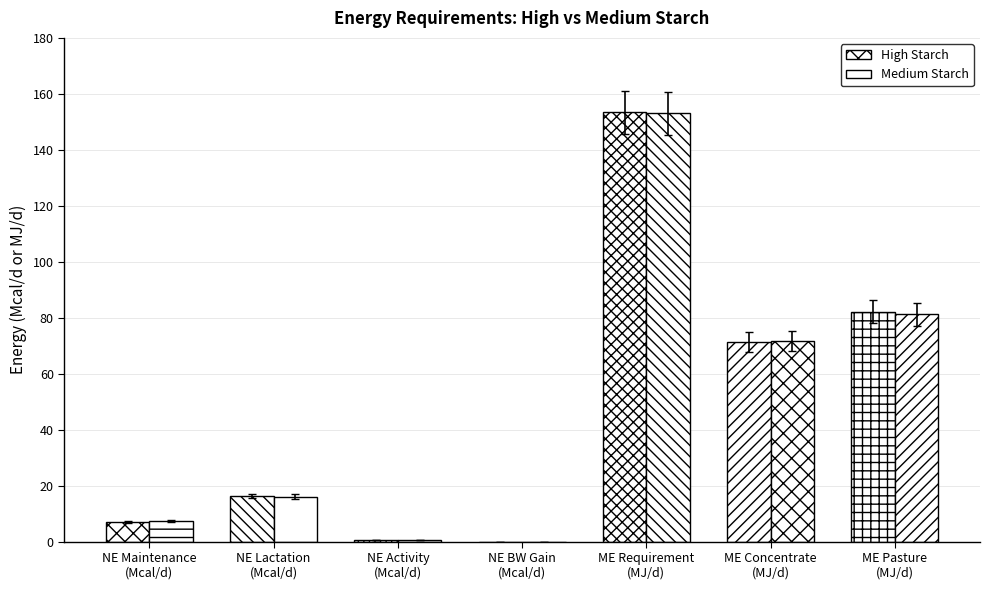

Is it true that High Starch equals 72.9 at NE BW Gain
(Mcal/d)?

False